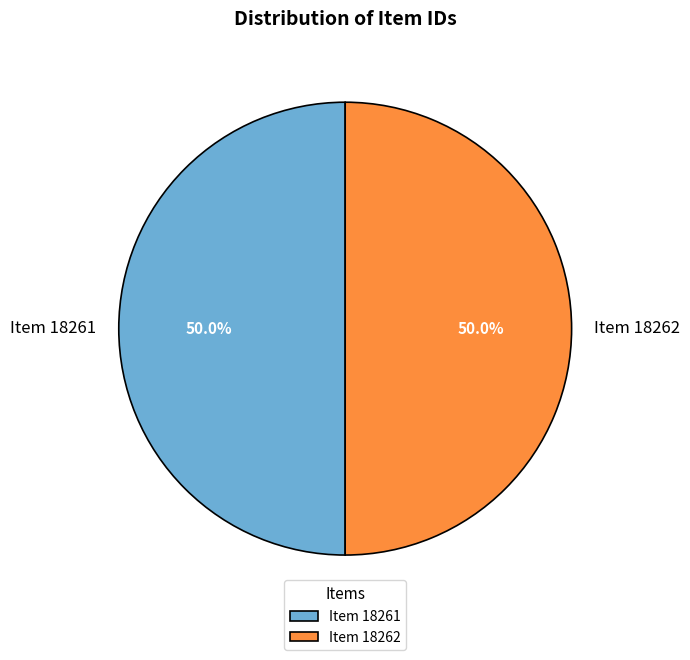

What is the ratio of the value at Item 18261 to the value at Item 18262?

1.0